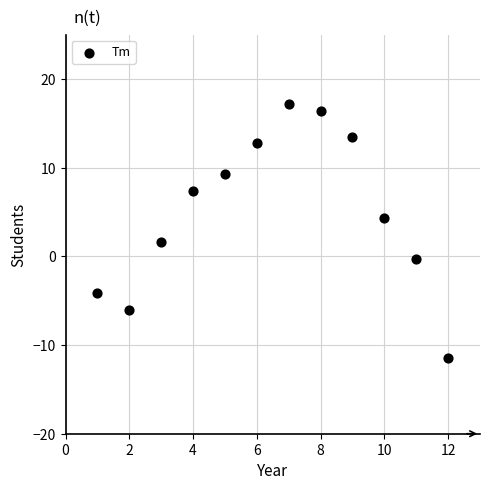

What is the range of Y values (max minus min)?

28.7